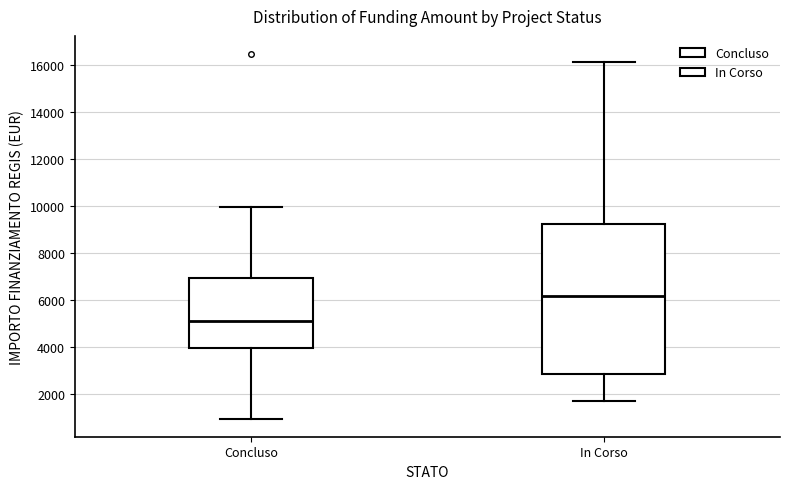

Reading left to right, transcribe this box plot: for each box, give where its median line is, the range the box spans, and where its two whiskers end, as read against the y-axis. The values are not printed on the chart, so give them approximately, as read against the axis.

Concluso: median 5200, box 4000 to 7000, whiskers 1000 to 10000
In Corso: median 6200, box 2800 to 9200, whiskers 1800 to 16200